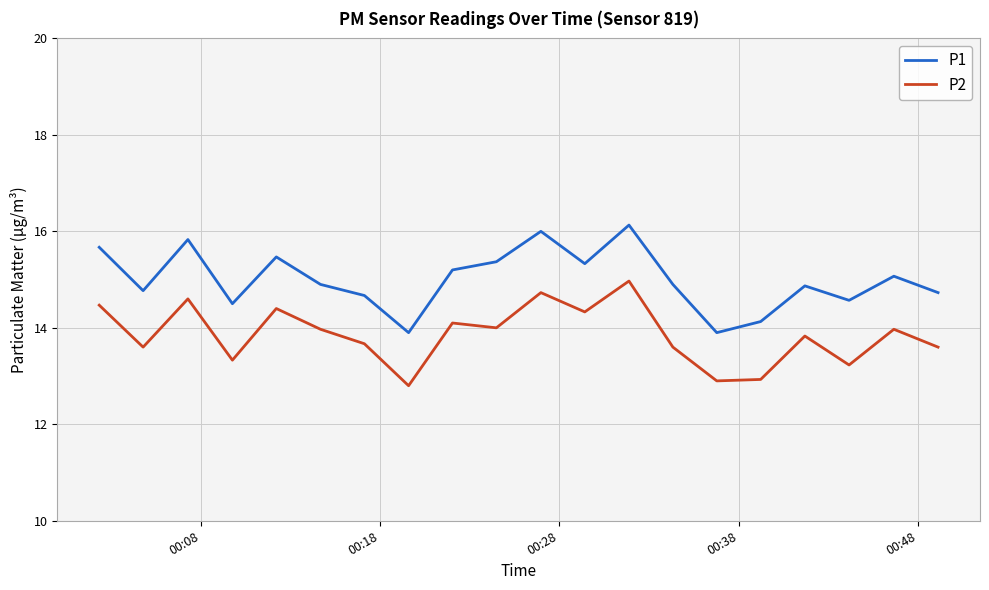

Which series has the largest range (max minus min)?

P1